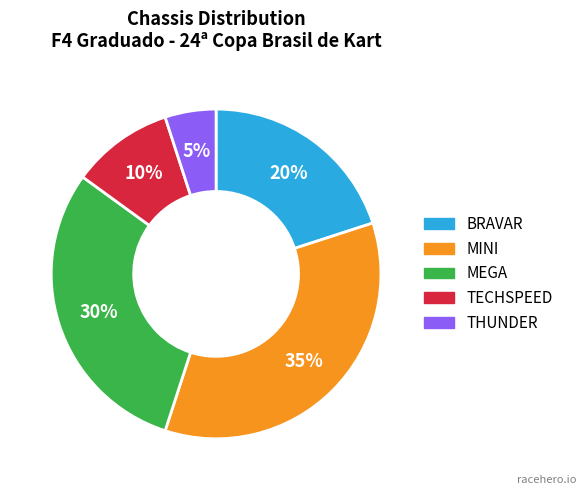

What percentage is the THUNDER slice, to the nearest percent?

5%